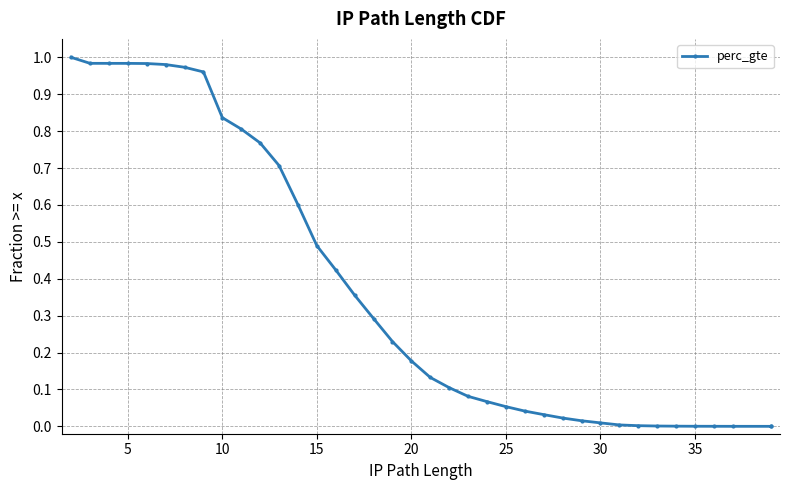

Between 25 and 20, which is larger?

20